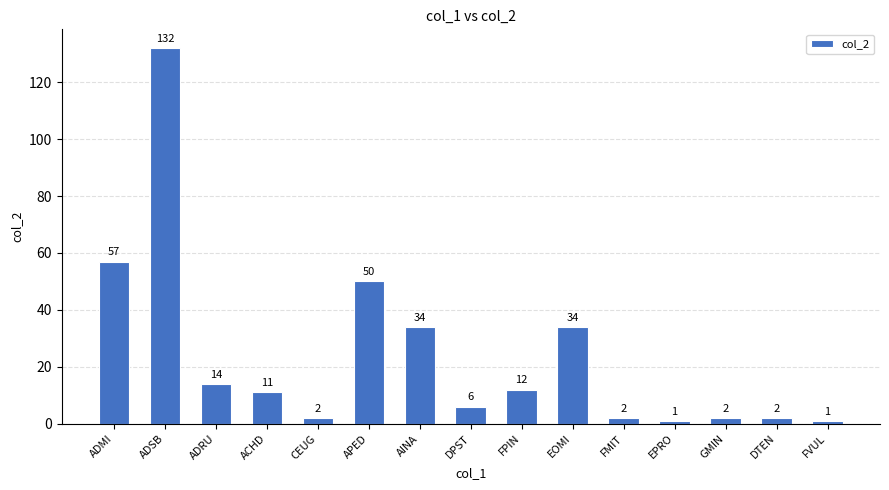

Reading left to right, extract all data points from this chart.

ADMI=57	ADSB=132	ADRU=14	ACHD=11	CEUG=2	APED=50	AINA=34	DPST=6	FPIN=12	EOMI=34	FMIT=2	EPRO=1	GMIN=2	DTEN=2	FVUL=1